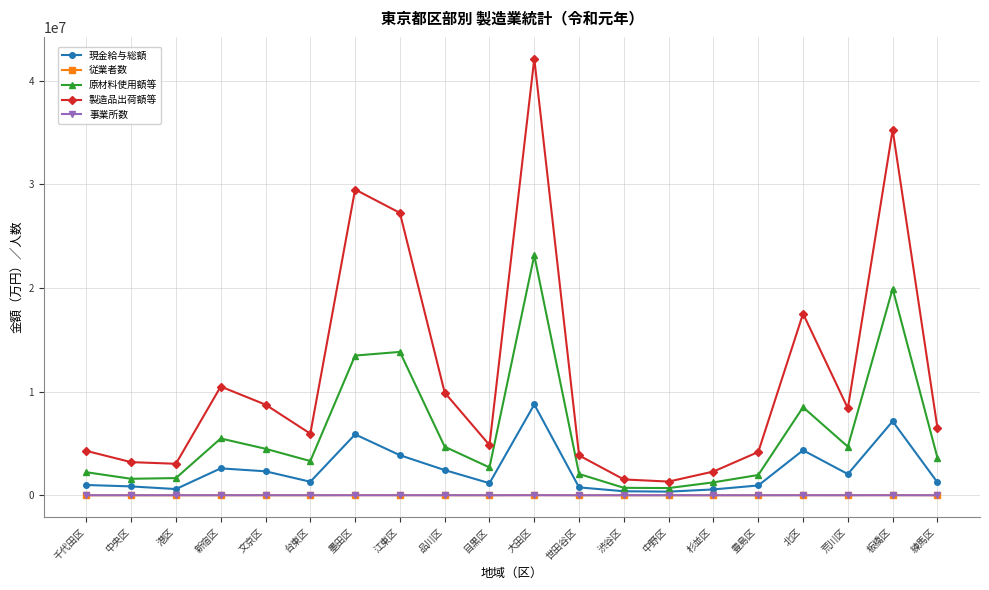

What is the total value across all series at 大田区?

74062006